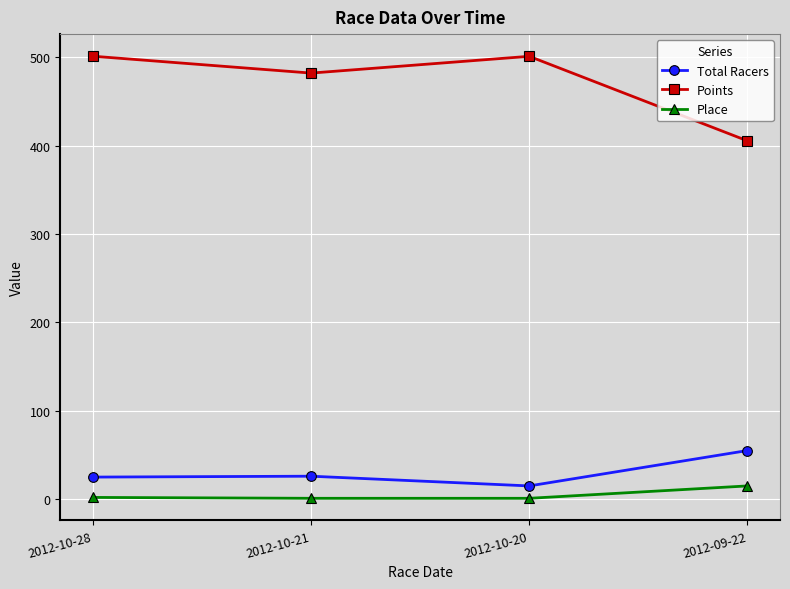

How many values in the Points series are below 500?

2